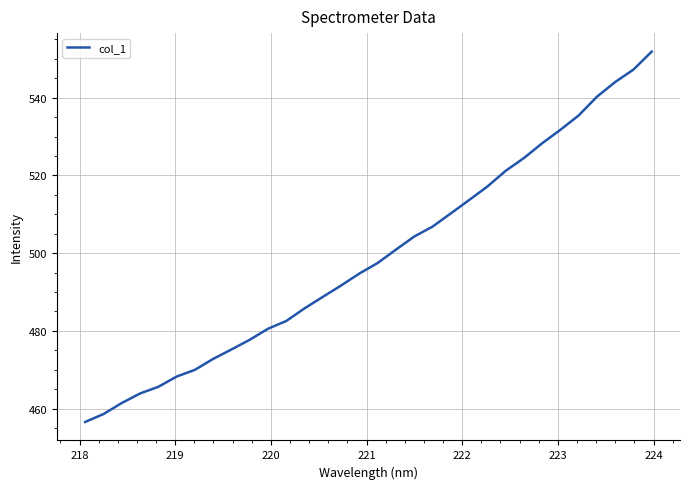

What is the smallest value displayed?

456.5